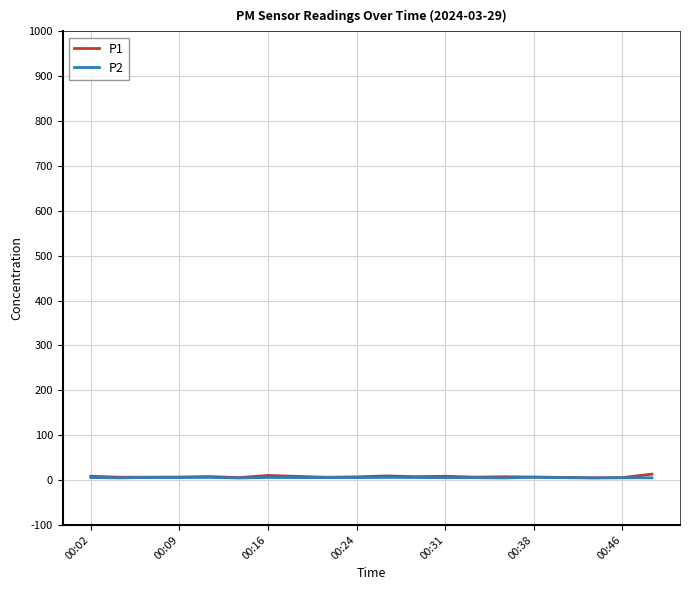

Which series has the widest spread of values?

P1